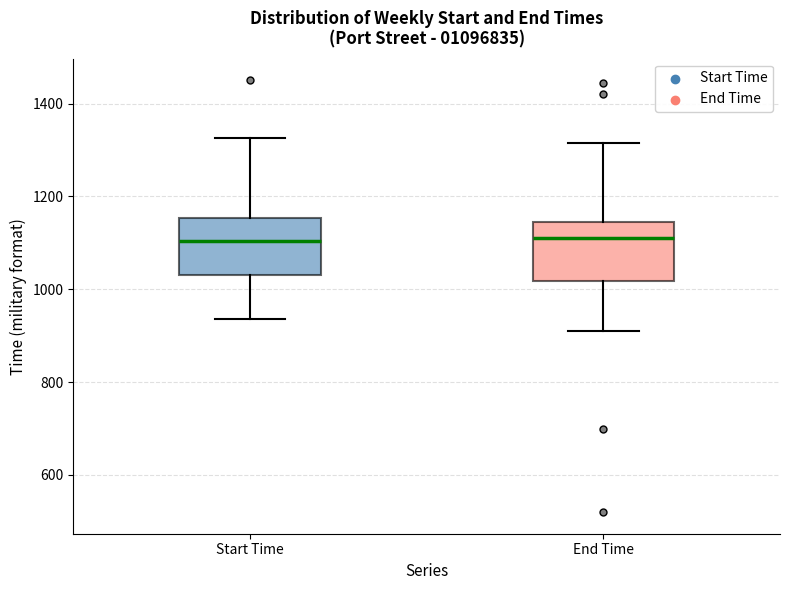

Where does the upper whisker of the box for Start Time end on the y-axis? The values are not printed on the chart, so give them approximately, as read against the axis.

1320